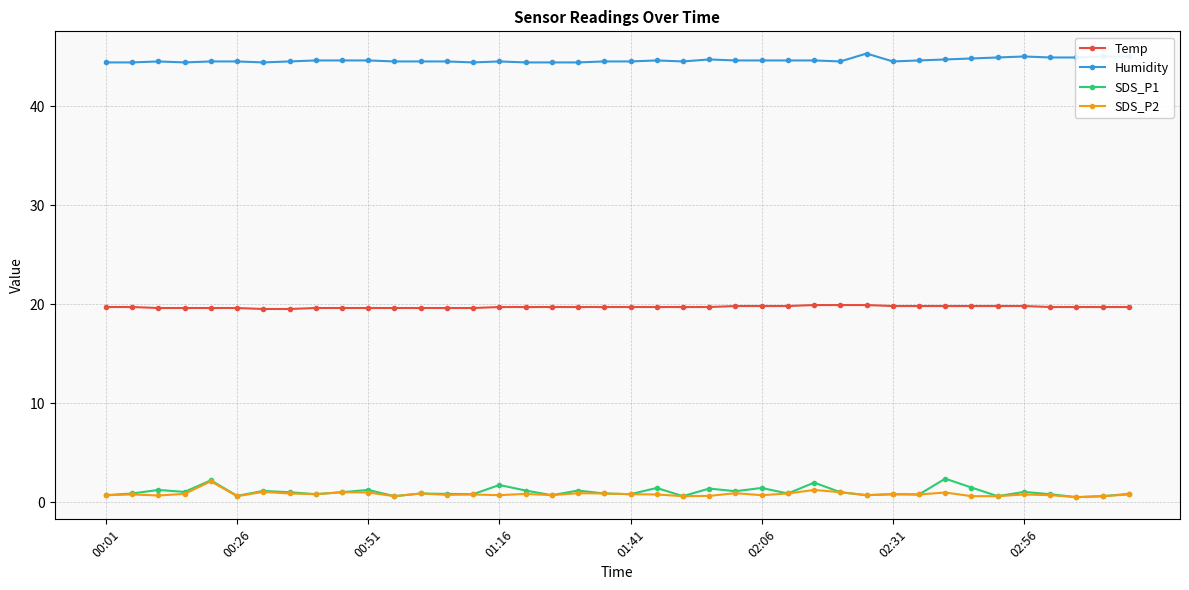

What is the difference between the maximum and minimum values in the SDS_P2 series?

1.6